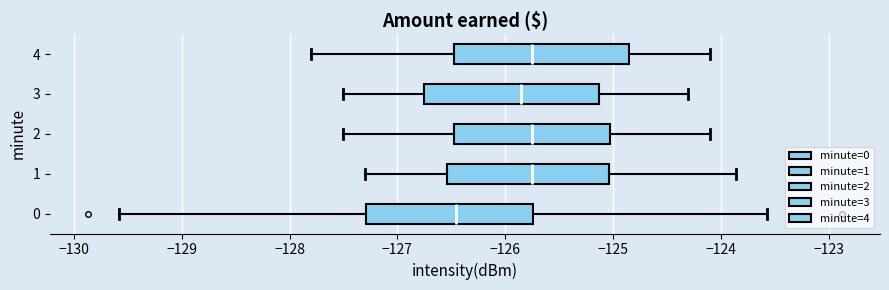

Where does the median line of the box at y = 2 sit on the x-axis? The values are not printed on the chart, so give them approximately, as read against the axis.

-125.7